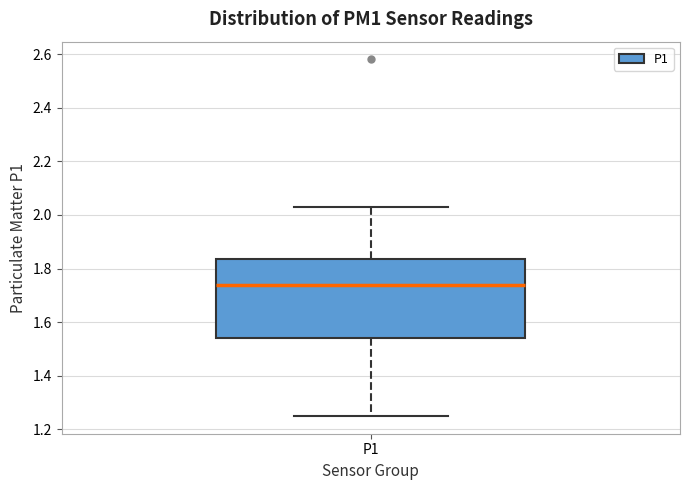

Transcribe this box plot: give where the median line is, the range the box spans, and where the two whiskers end, as read against the y-axis. The values are not printed on the chart, so give them approximately, as read against the axis.

median 1.74, box 1.54 to 1.84, whiskers 1.26 to 2.04